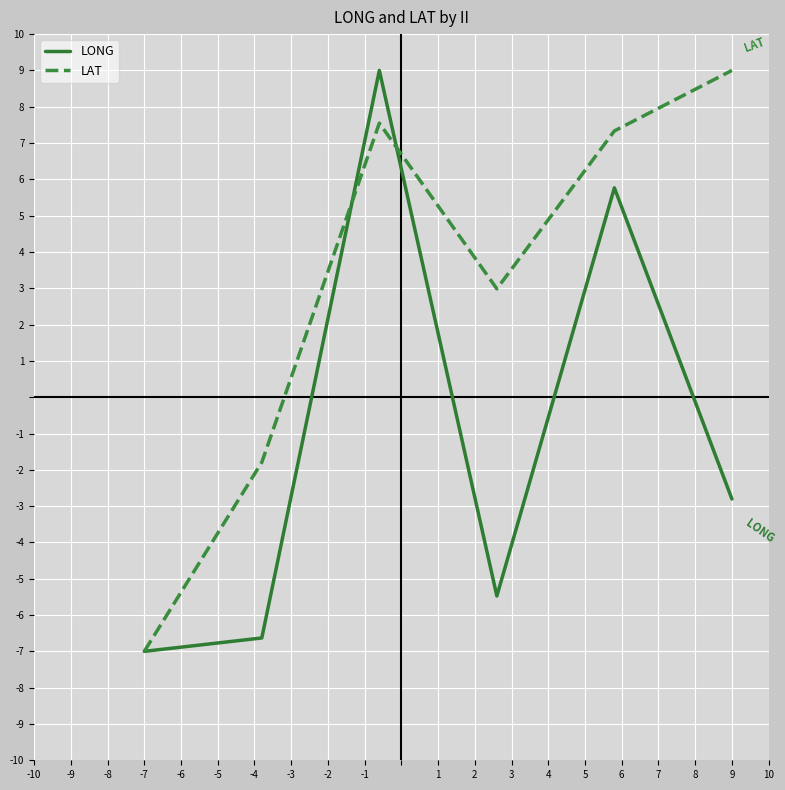

What is the lowest value of the LAT series?

-7.0